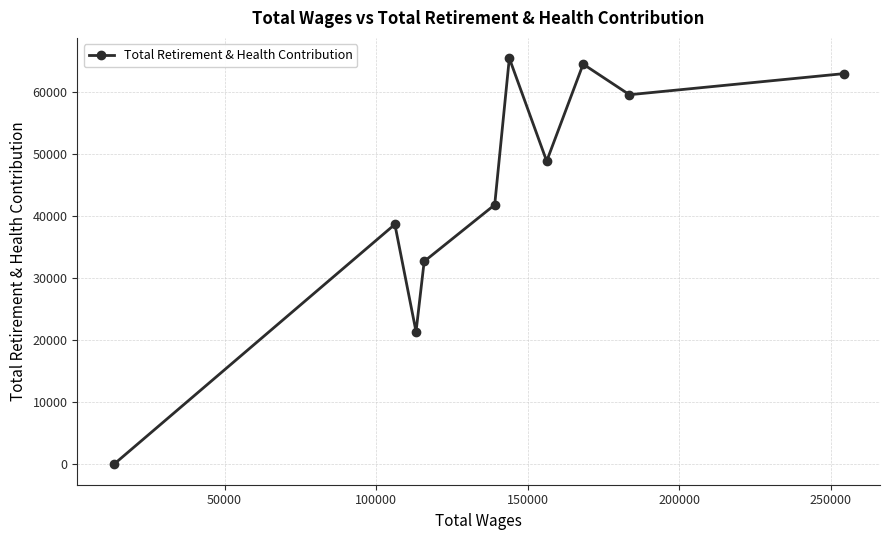

What is the greatest value displayed?

65430